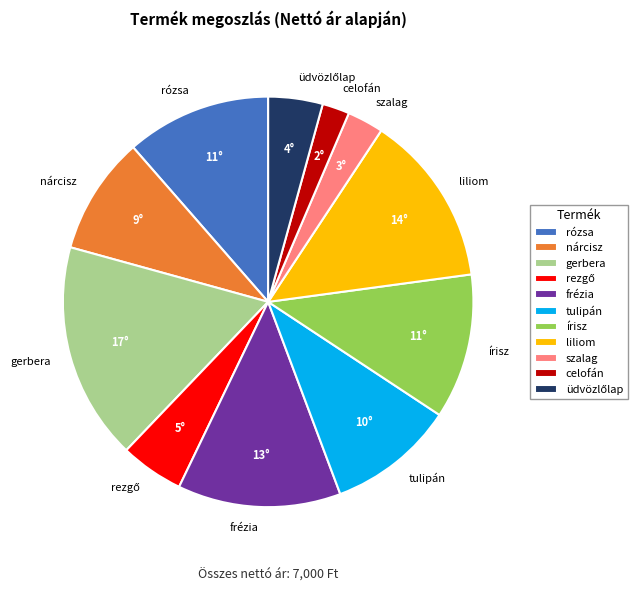

Is the sum of celofán and tulipán greater than half?

No